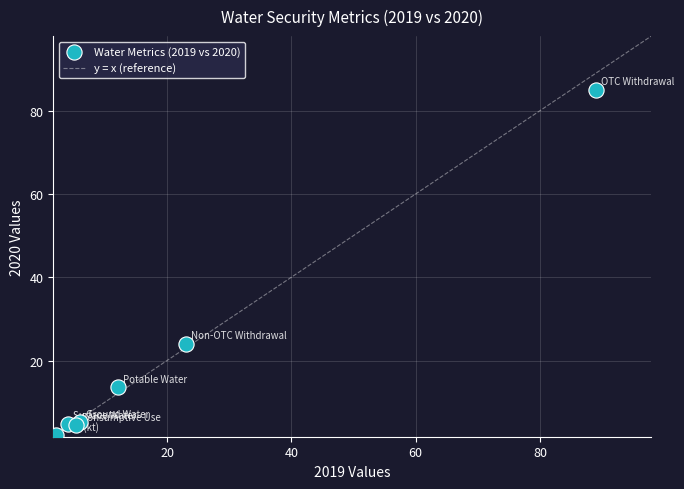

What Y value in the scatter plot is closest to 43?

24.0